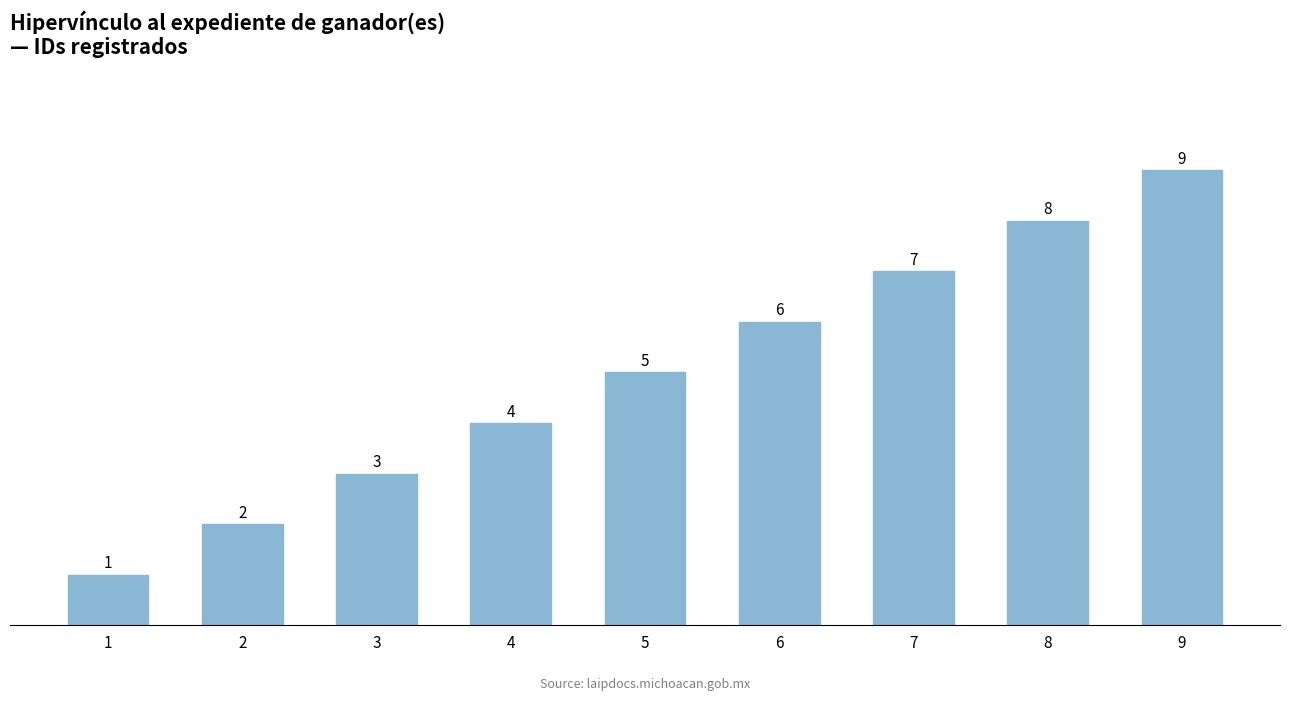

What is the minimum value shown in the chart?

1